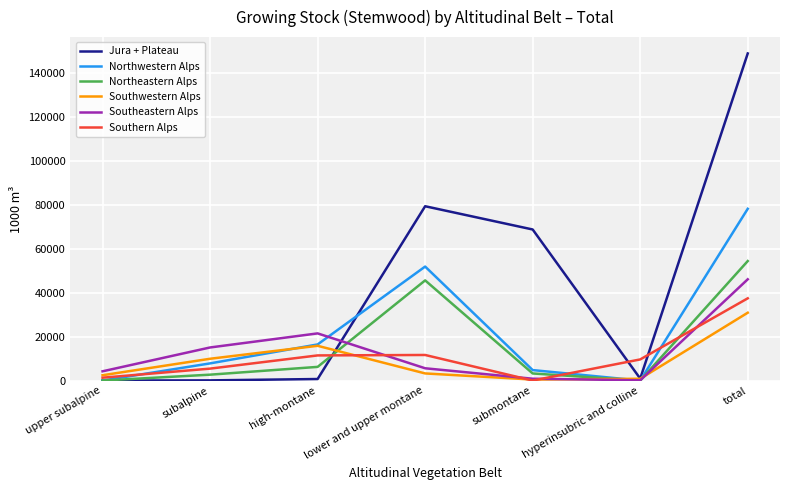

List the series in order of their peak value, highest first.

Jura + Plateau, Northwestern Alps, Northeastern Alps, Southeastern Alps, Southern Alps, Southwestern Alps